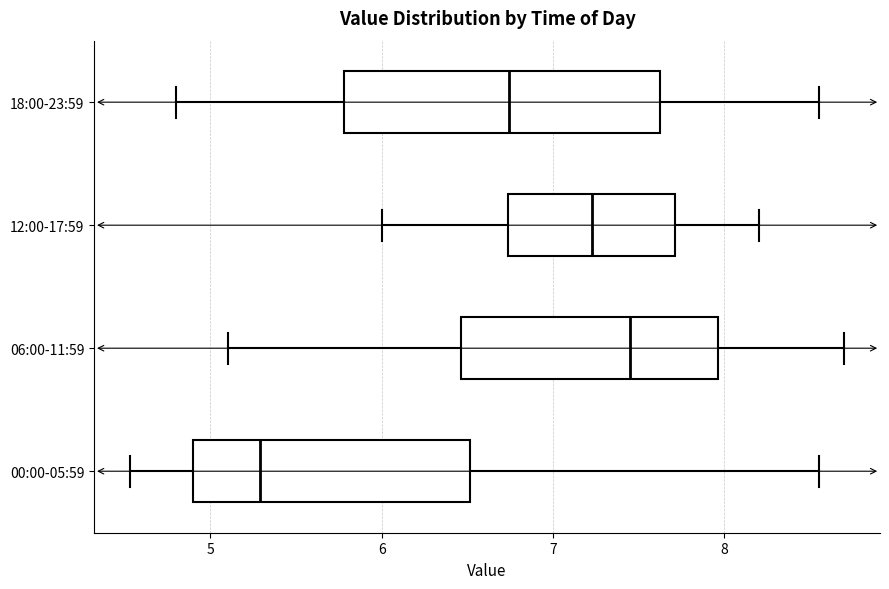

Reading bottom to top, transcribe this box plot: for each box, give where its median line is, the range the box spans, and where its two whiskers end, as read against the x-axis. The values are not printed on the chart, so give them approximately, as read against the axis.

00:00-05:59: median 5.3, box 4.9 to 6.5, whiskers 4.5 to 8.6
06:00-11:59: median 7.5, box 6.5 to 8.0, whiskers 5.1 to 8.7
12:00-17:59: median 7.2, box 6.7 to 7.7, whiskers 6.0 to 8.2
18:00-23:59: median 6.7, box 5.8 to 7.6, whiskers 4.8 to 8.6